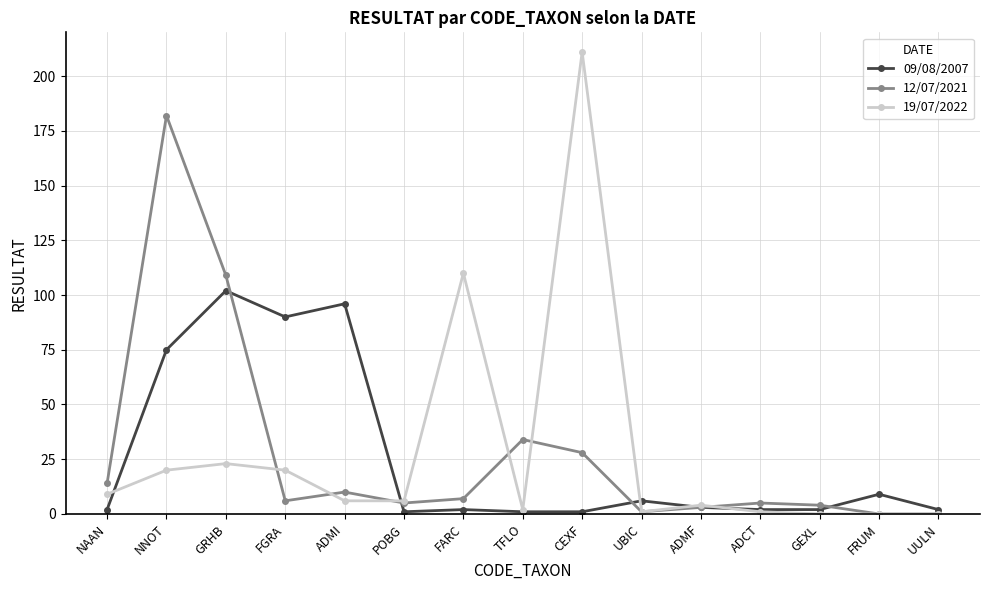

At which category is the sum across all series the highest?

NNOT